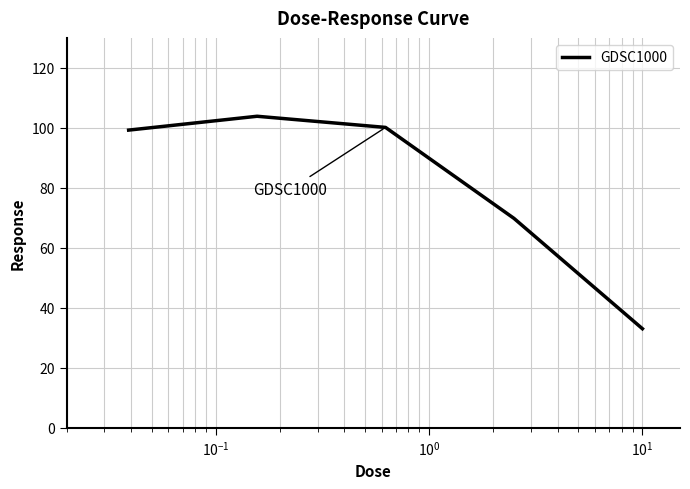

True or false: there are more than 1 points higher than both neighbors.

False